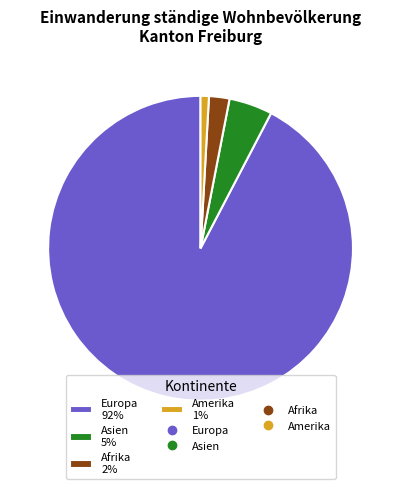

Is the sum of Afrika 2% and Amerika 1% greater than half?

No